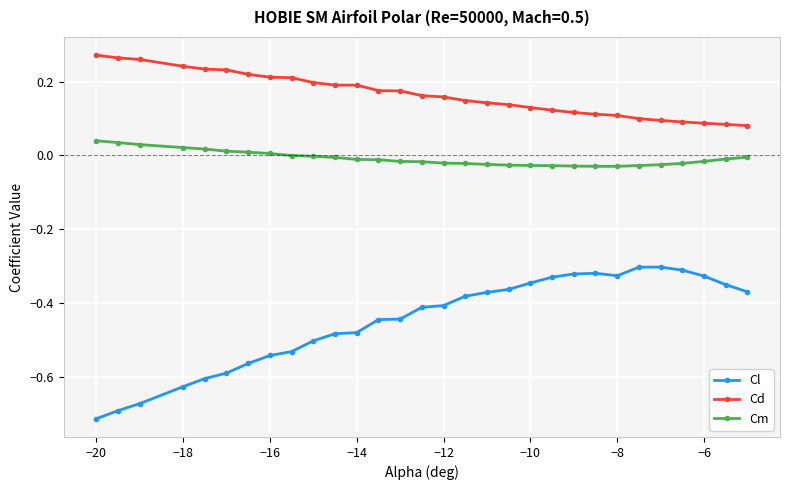

Which series has the largest total across all categories?

Cd